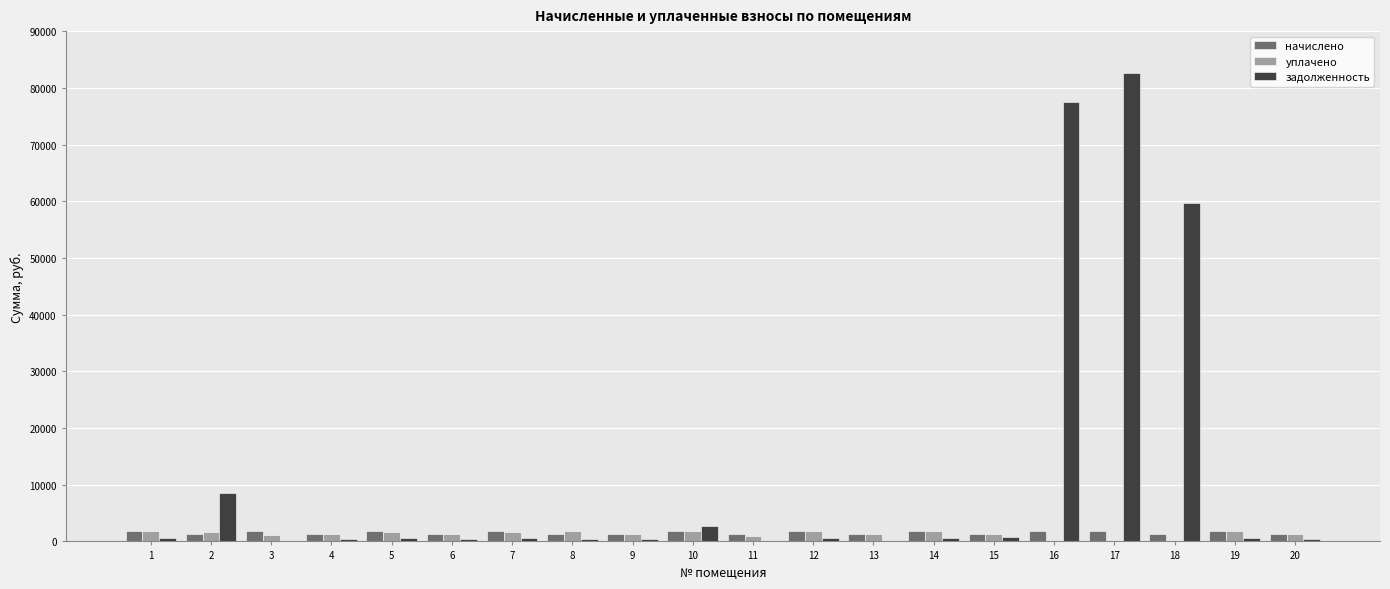

The value of задолженность at 10 is 2745.4. True or false?

True